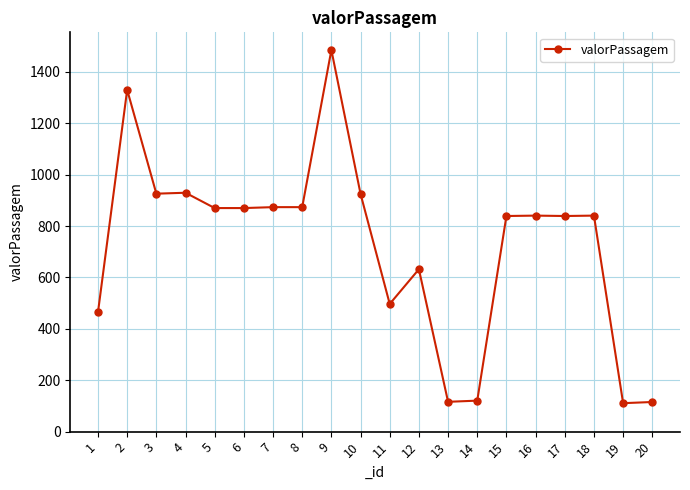

True or false: the data has more than 2 interior local peaks.

True